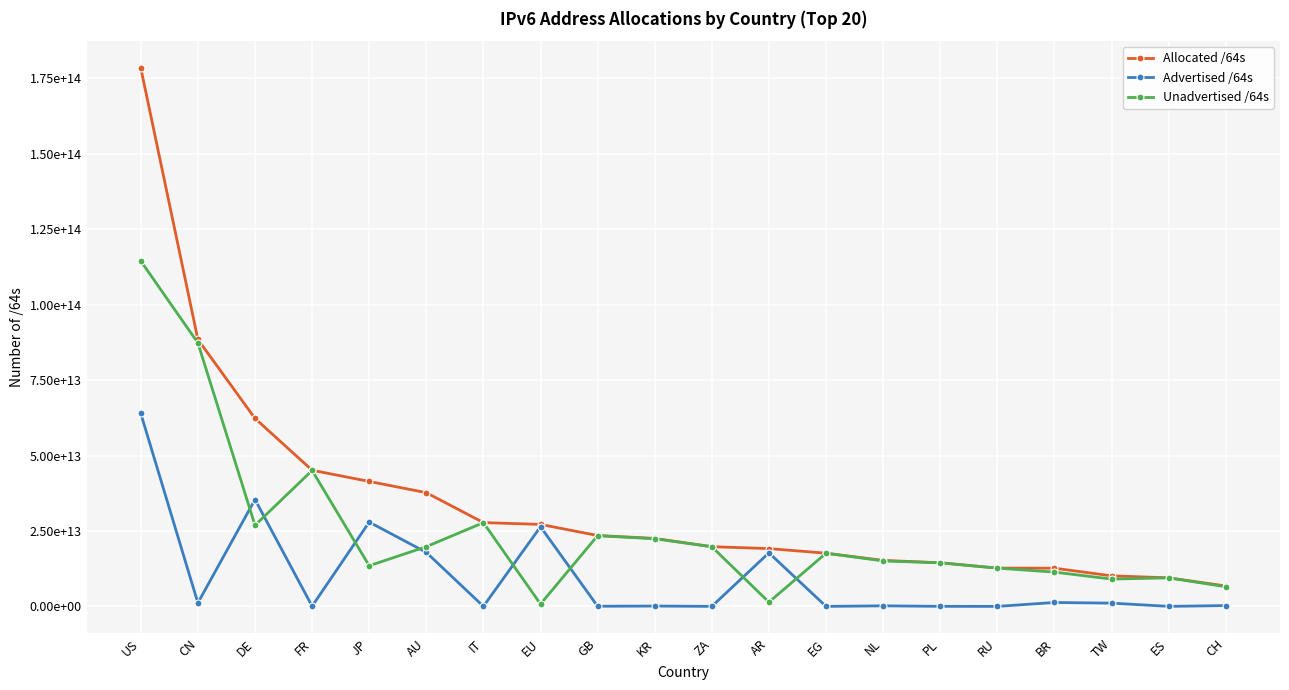

Reading right to left, transcribe all the data shown in this chart.

Allocated /64s: CH=6781760569344	ES=9470404001792	TW=10131828178944	BR=12666461945856	RU=12695936040960	PL=14461163536384	NL=15255741136896	EG=17630840815616	AR=19160016093184	ZA=19786920558592	KR=22535693729793	GB=23489185710080	EU=27174258802688	IT=27771259453440	AU=37688393596928	JP=41412621697025	FR=45127227080704	DE=62307111796736	CN=88463443296256	US=178381074595840
Advertised /64s: CH=274877972480	ES=12884901888	TW=1083959279616	BR=1300056309760	RU=4295360512	PL=22011707392	NL=188978823168	EG=8590000128	AR=17750028058624	ZA=12952010752	KR=116249919488	GB=51539738624	EU=26392574230528	IT=21474902016	AU=17892854464512	JP=27936381665280	FR=80262201344	DE=35424890322944	CN=1148568338432	US=63927938646016
Unadvertised /64s: CH=6506882596864	ES=9457519099904	TW=9047868899328	BR=11366405636096	RU=12691640680448	PL=14439151828992	NL=15066762313728	EG=17622250815488	AR=1409988034560	ZA=19773968547840	KR=22419443810305	GB=23437645971456	EU=781684572160	IT=27749784551424	AU=19795539132416	JP=13476240031745	FR=45046964879360	DE=26882221473792	CN=87314874957824	US=114453135949824